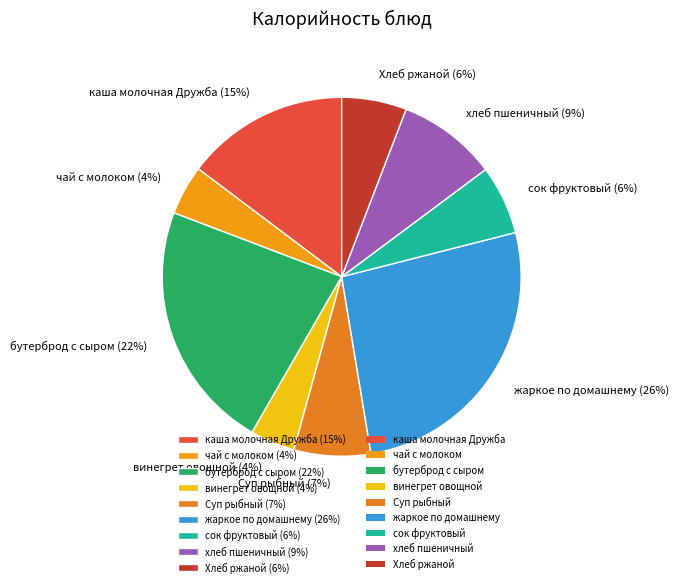

How many segments does this pie chart have?

9